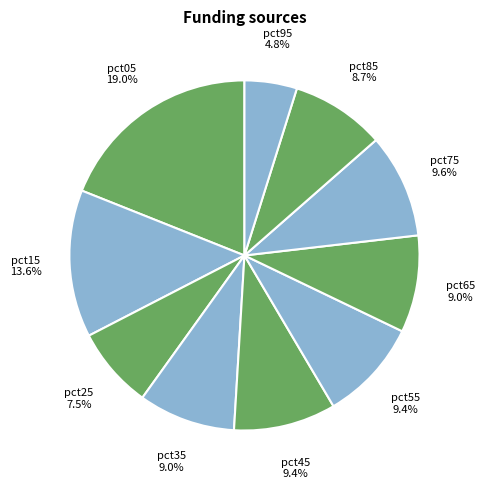

True or false: pct85 accounts for 23% of the total.

False